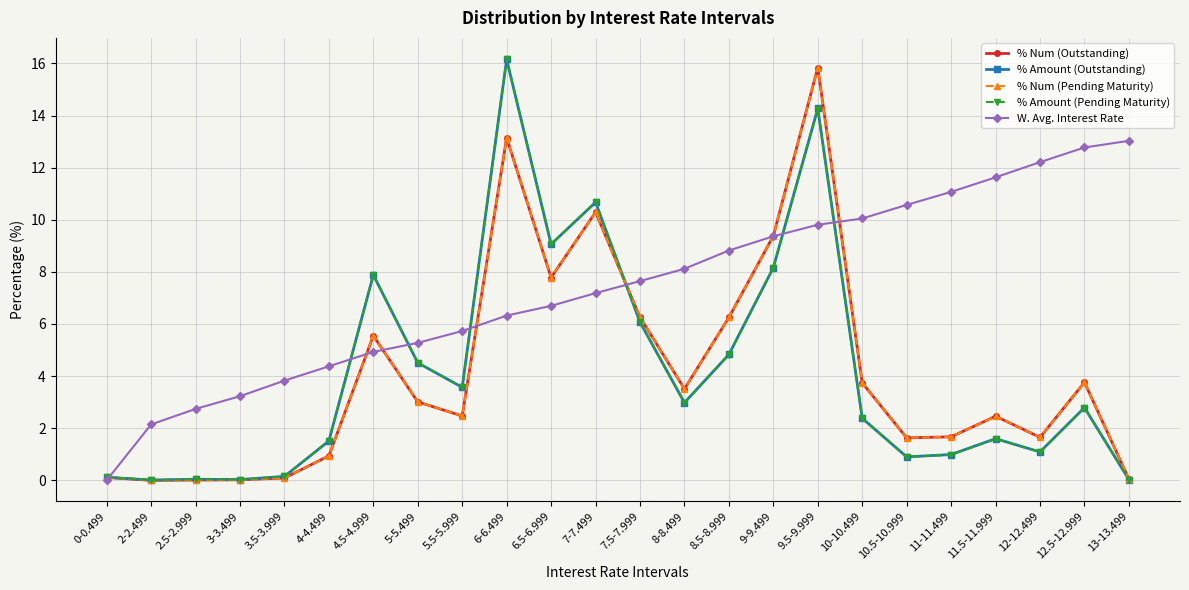

Is the value of W. Avg. Interest Rate at 11-11.499 greater than the value of % Num (Outstanding) at 13-13.499?

Yes